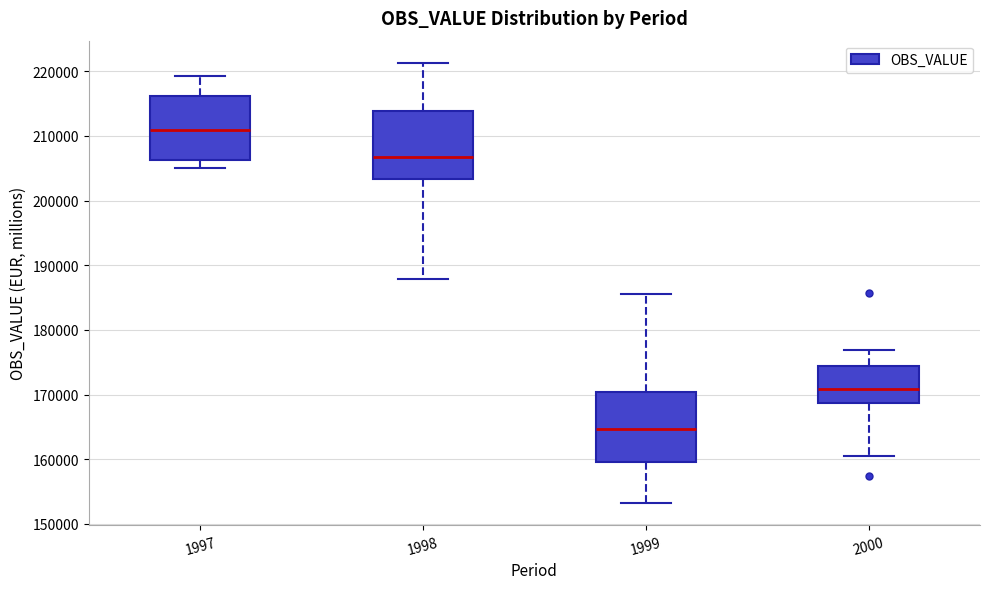

Where does the upper whisker of the box at x = 1998 end on the y-axis? The values are not printed on the chart, so give them approximately, as read against the axis.

221000